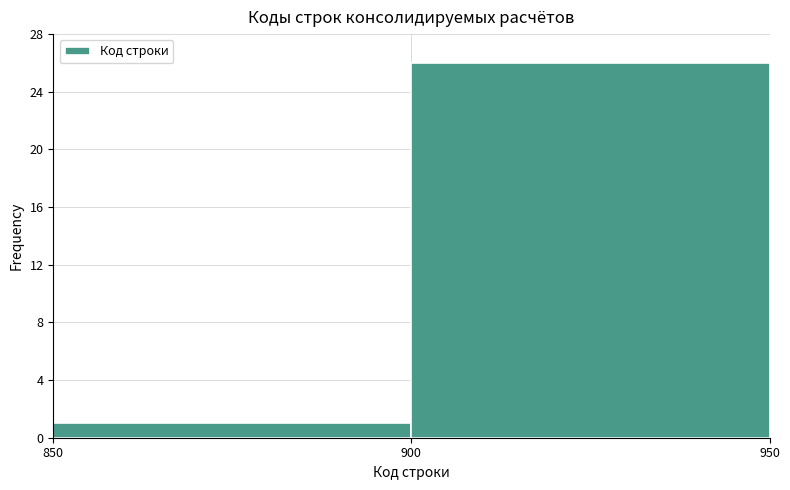

What is the height of the bar covering 900 to 950 on the x-axis? The values are not printed on the chart, so give them approximately, as read against the axis.

26